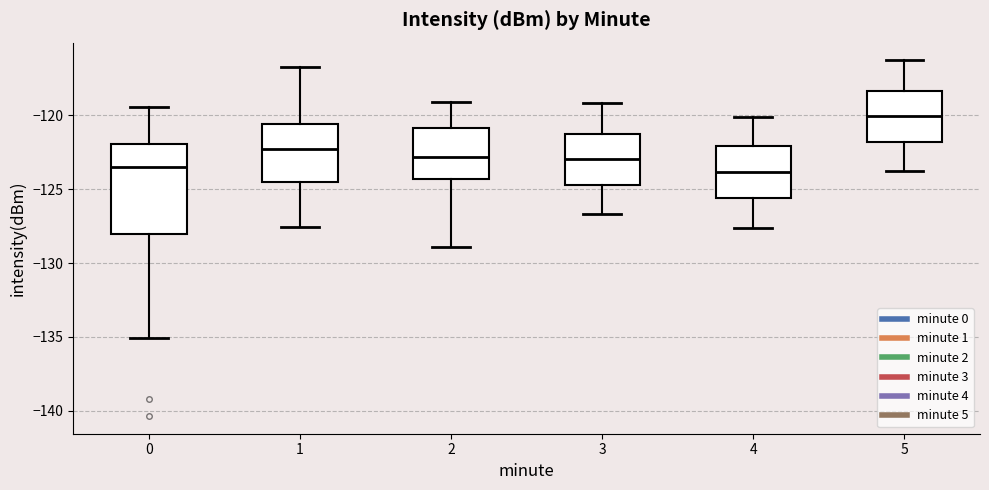

Comparing the boxes themselves (not the whiskers), which one is the tallest?

0